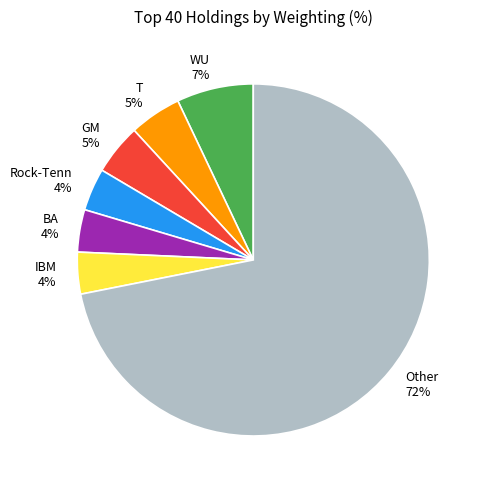

To the nearest percent, what is the average slice percentage?

14%